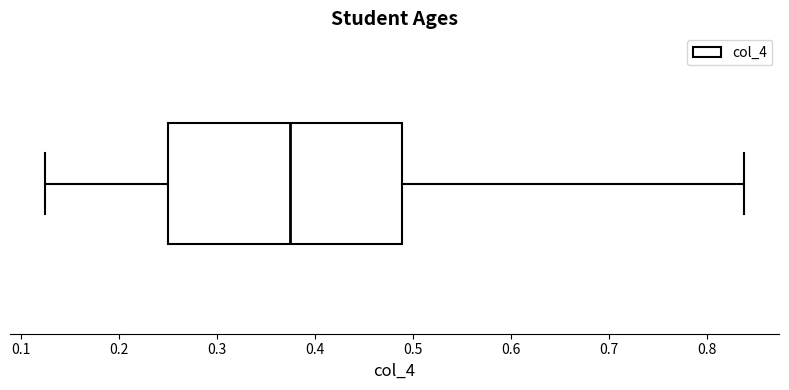

Where does the right whisker of the box end on the x-axis? The values are not printed on the chart, so give them approximately, as read against the axis.

0.84